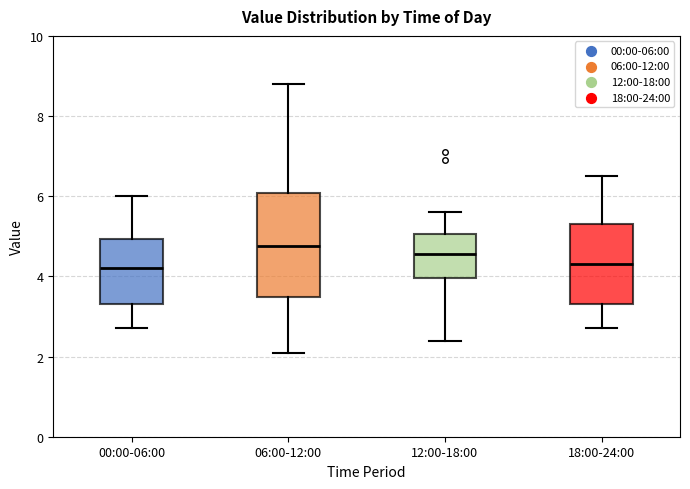

Which box has the highest median line?

06:00-12:00